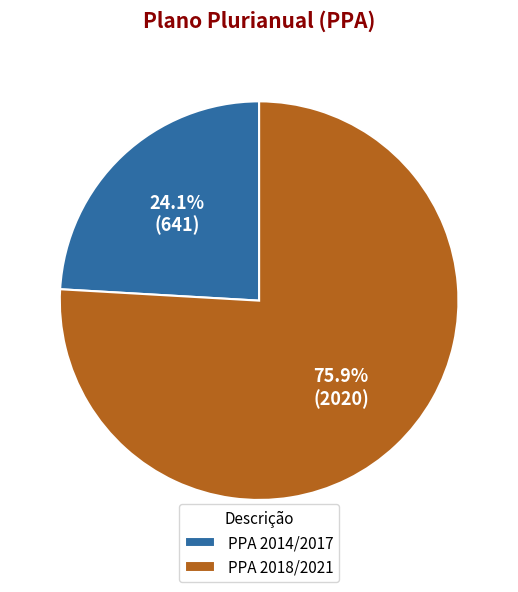

Does any single category account for the majority?

Yes